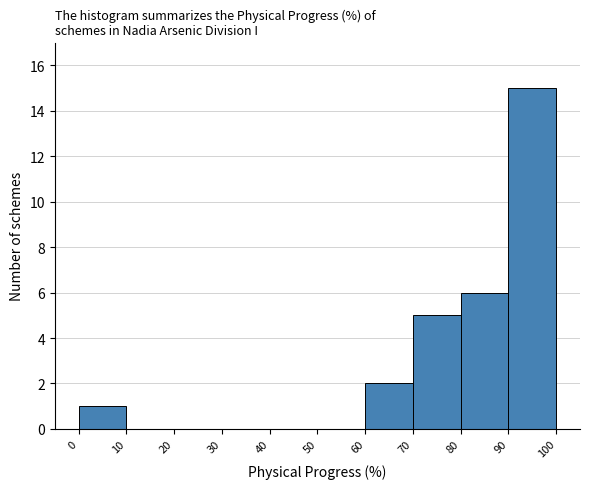

What is the height of the bar covering 0 to 10 on the x-axis? The values are not printed on the chart, so give them approximately, as read against the axis.

1